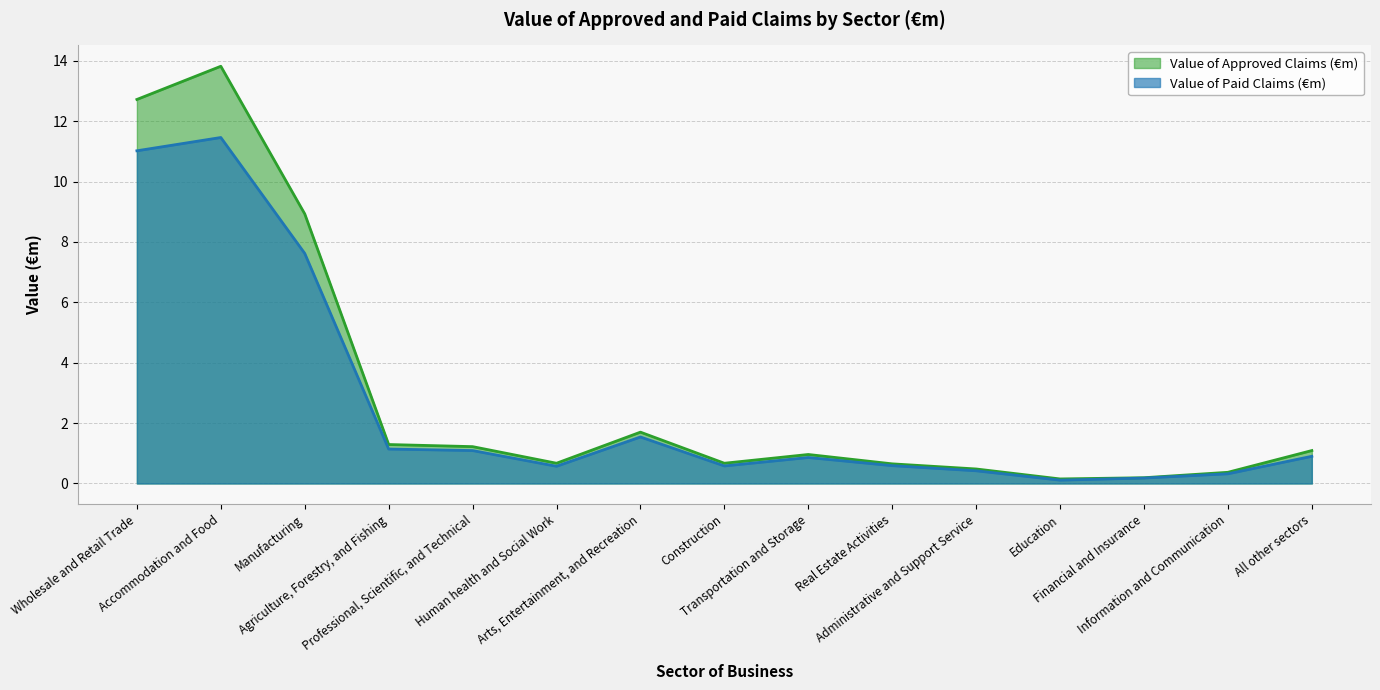

What is the difference between the maximum and minimum values in the Value of Approved Claims (€m) series?

13.7